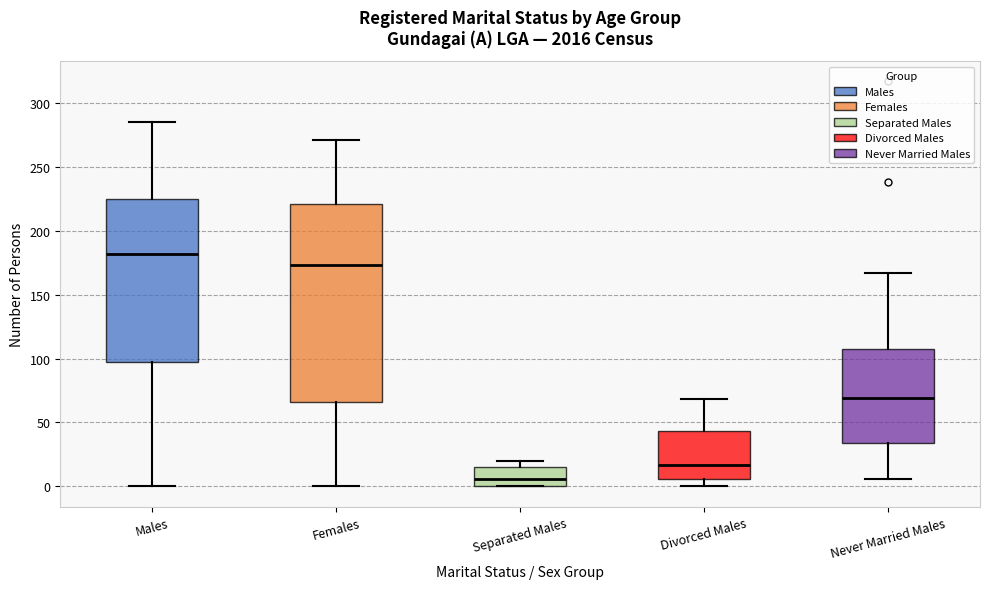

Which box's median line is the highest?

Males